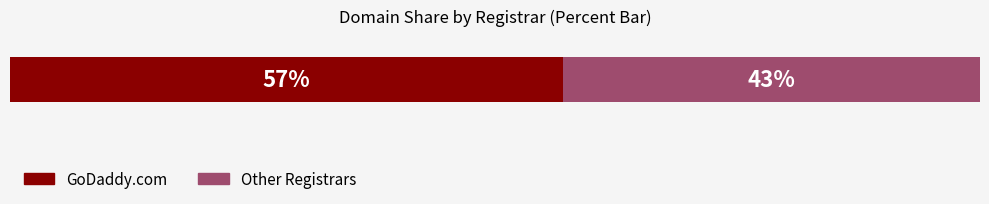

What are all the series names shown in the legend?

GoDaddy.com, Other Registrars